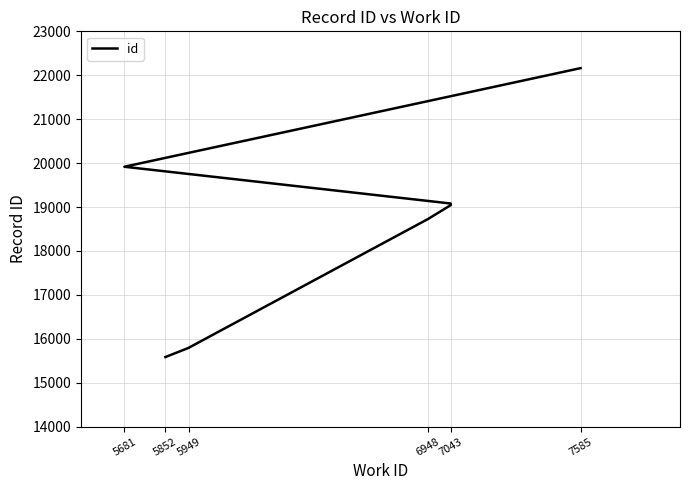

True or false: the data shows 10906 at 7043.

False